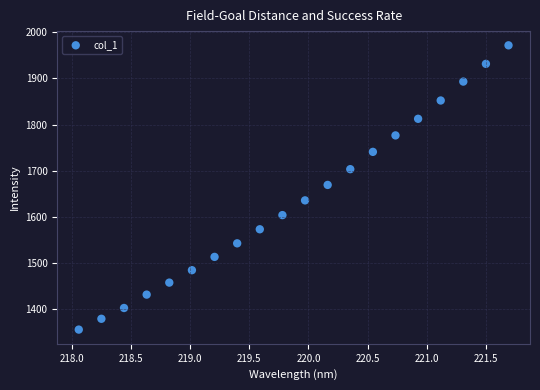

What is the range of X values (max minus min)?

3.6